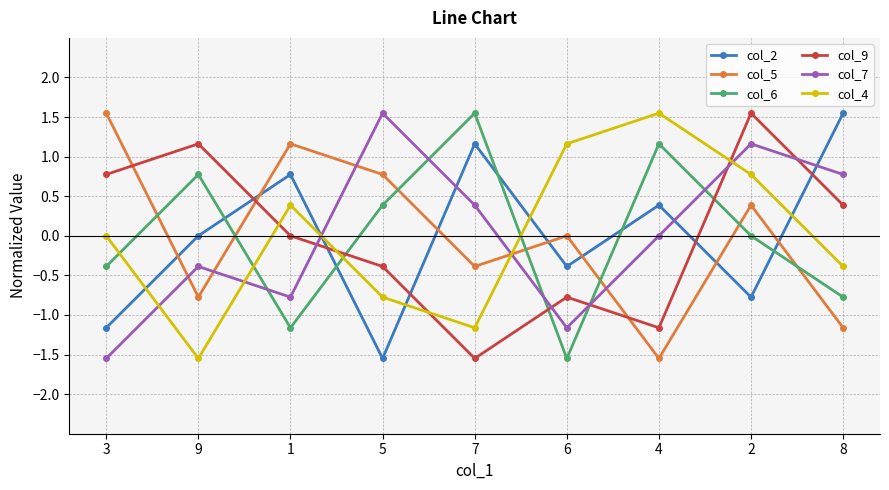

At which category is the sum across all series the highest?

2